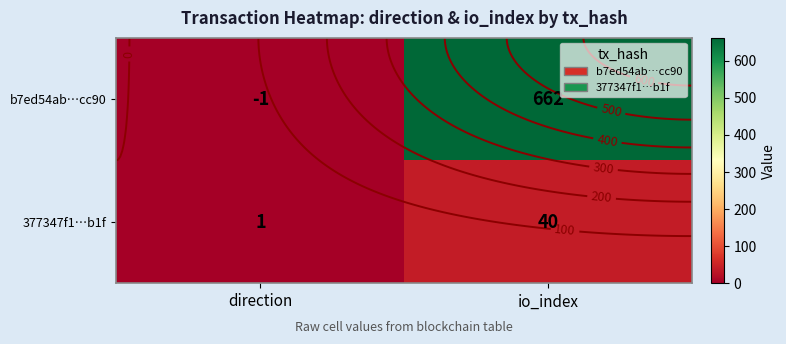

The 377347f1…b1f series shows 40 at io_index. True or false?

True